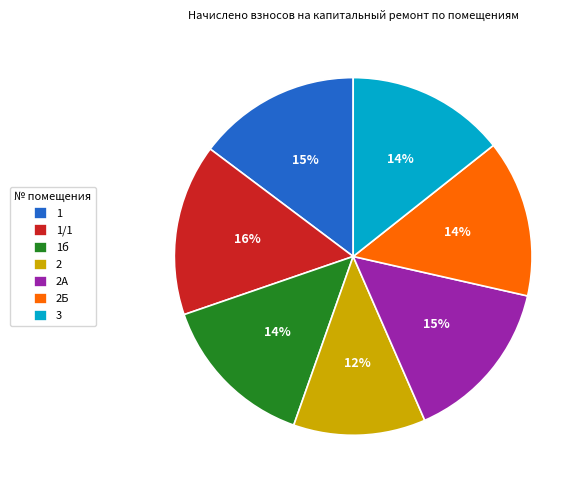

Which category has the smallest portion of the pie?

2